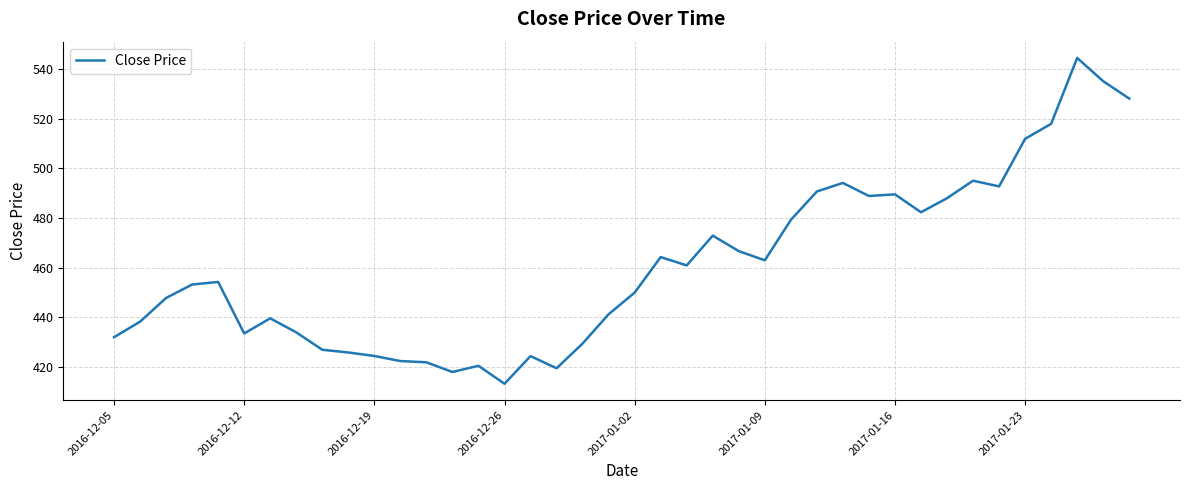

What is the maximum value shown in the chart?

544.5